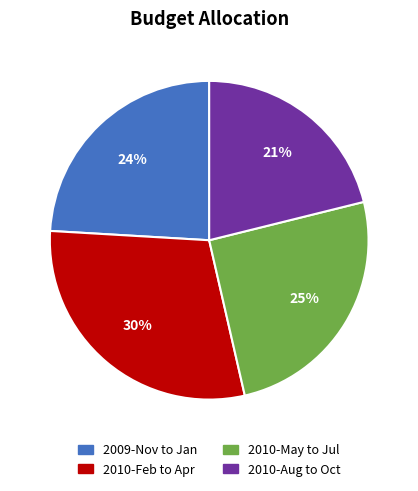

Does any single category account for the majority?

No